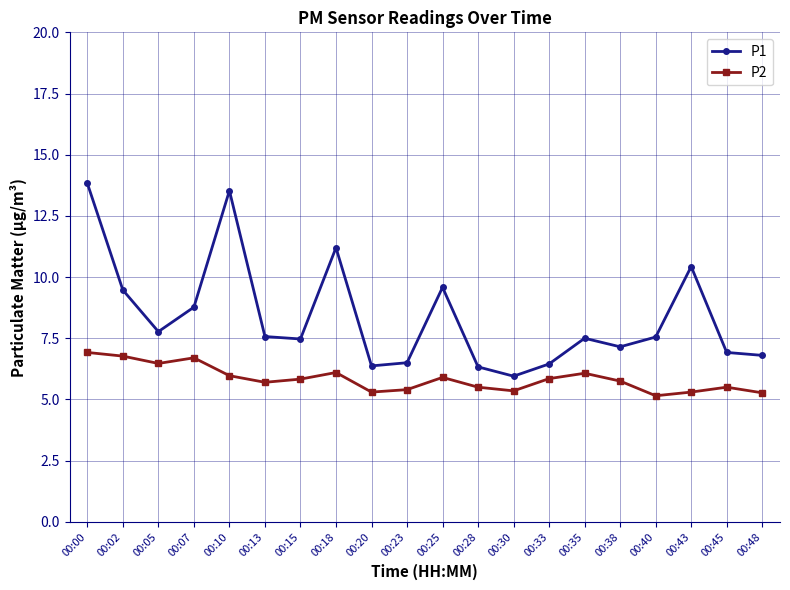

What is the spread (max minus min) of values at 00:13?

1.9